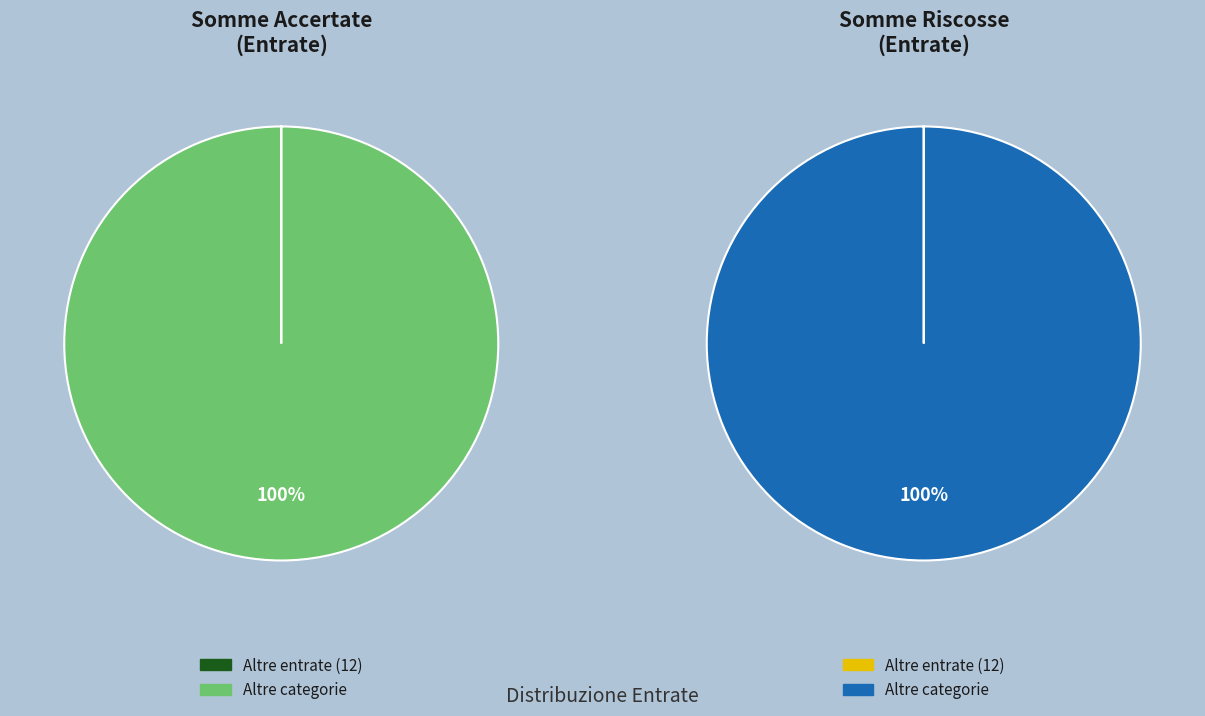

Is it true that 1 is 99% of the pie?

False